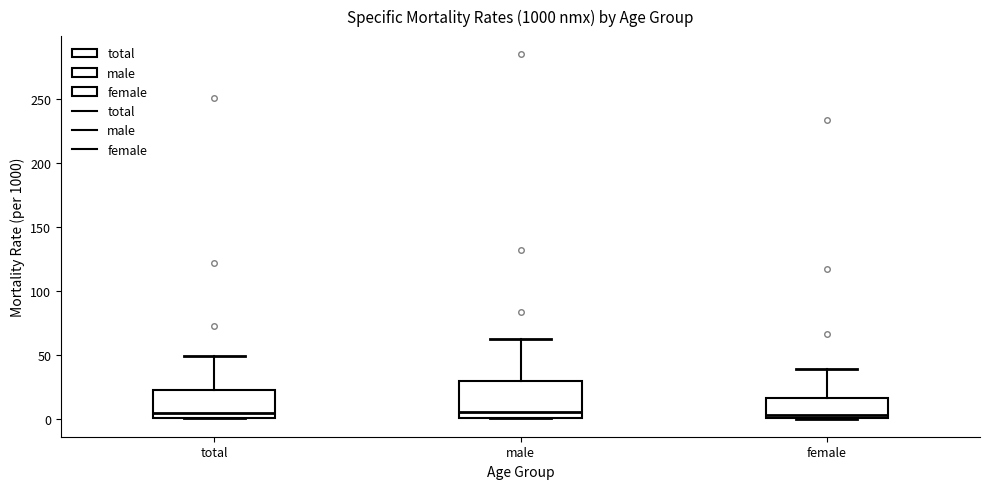

Reading left to right, transcribe this box plot: for each box, give where its median line is, the range the box spans, and where its two whiskers end, as read against the y-axis. The values are not printed on the chart, so give them approximately, as read against the axis.

total: median 5, box 0 to 20, whiskers 0 to 50
male: median 5, box 0 to 30, whiskers 0 to 65
female: median 5, box 0 to 15, whiskers 0 to 40